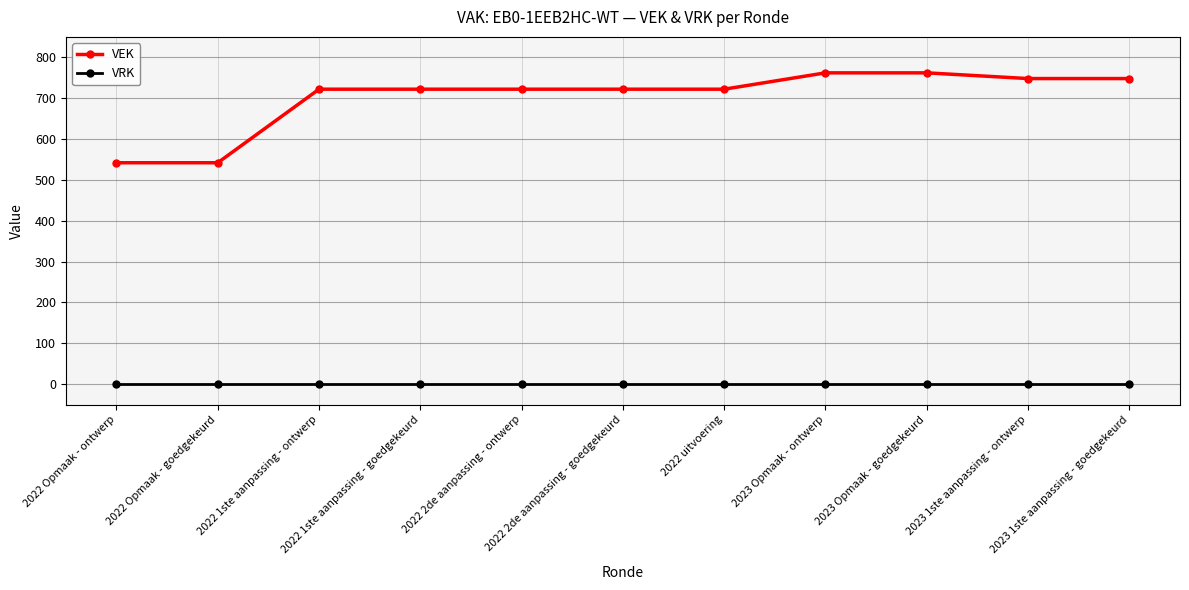

Reading right to left, list all the values displayed in this chart.

VEK: 2023 1ste aanpassing - goedgekeurd=748	2023 1ste aanpassing - ontwerp=748	2023 Opmaak - goedgekeurd=762	2023 Opmaak - ontwerp=762	2022 uitvoering=722	2022 2de aanpassing - goedgekeurd=722	2022 2de aanpassing - ontwerp=722	2022 1ste aanpassing - goedgekeurd=722	2022 1ste aanpassing - ontwerp=722	2022 Opmaak - goedgekeurd=542	2022 Opmaak - ontwerp=542
VRK: 2023 1ste aanpassing - goedgekeurd=0	2023 1ste aanpassing - ontwerp=0	2023 Opmaak - goedgekeurd=0	2023 Opmaak - ontwerp=0	2022 uitvoering=0	2022 2de aanpassing - goedgekeurd=0	2022 2de aanpassing - ontwerp=0	2022 1ste aanpassing - goedgekeurd=0	2022 1ste aanpassing - ontwerp=0	2022 Opmaak - goedgekeurd=0	2022 Opmaak - ontwerp=0